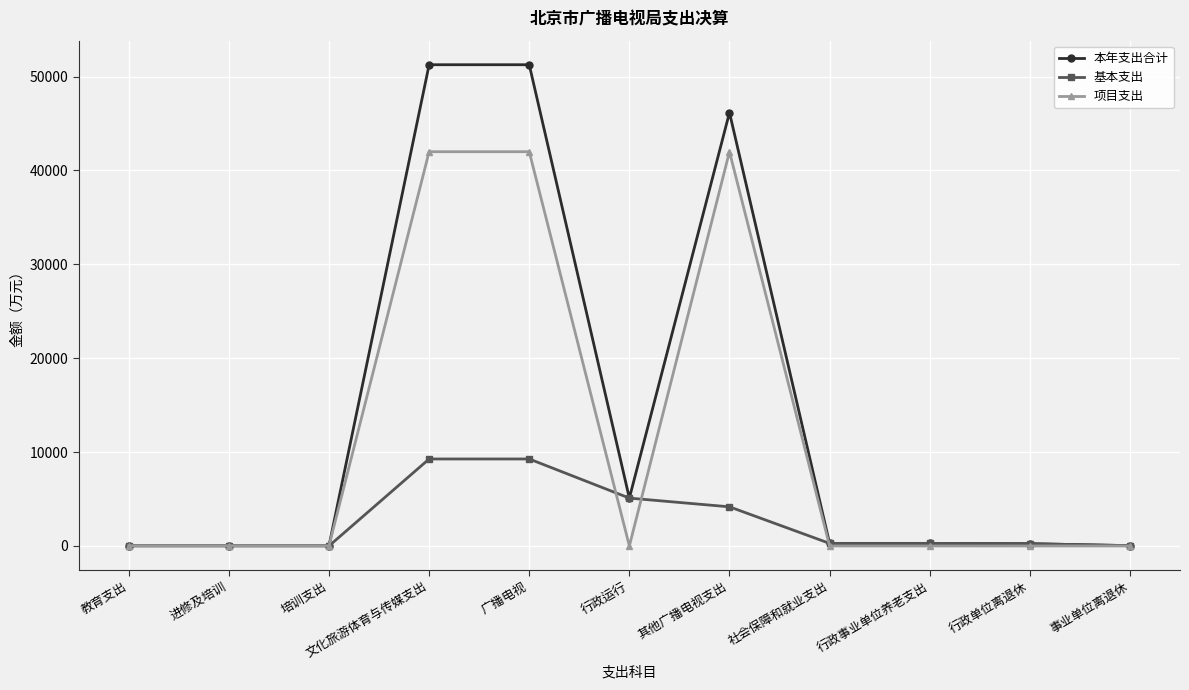

Is it true that 本年支出合计 equals 241.3 at 行政单位离退休?

True